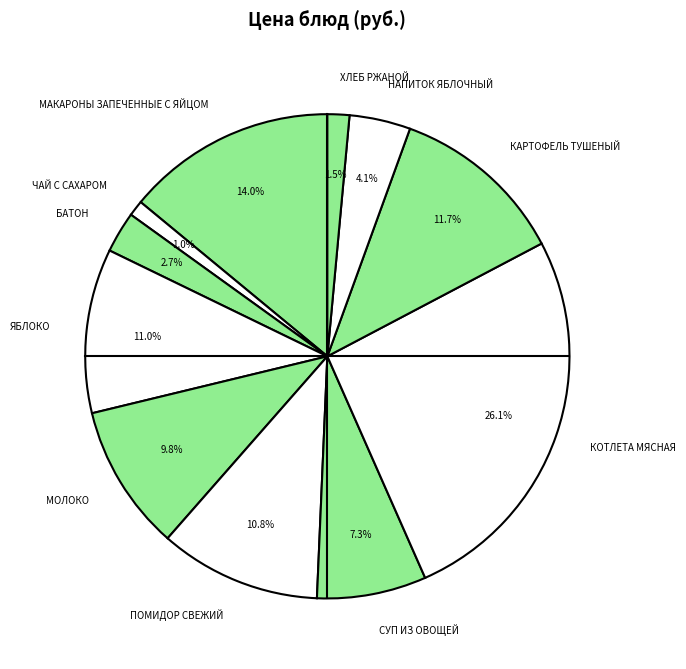

What percentage is the БАТОН slice, to the nearest percent?

3%